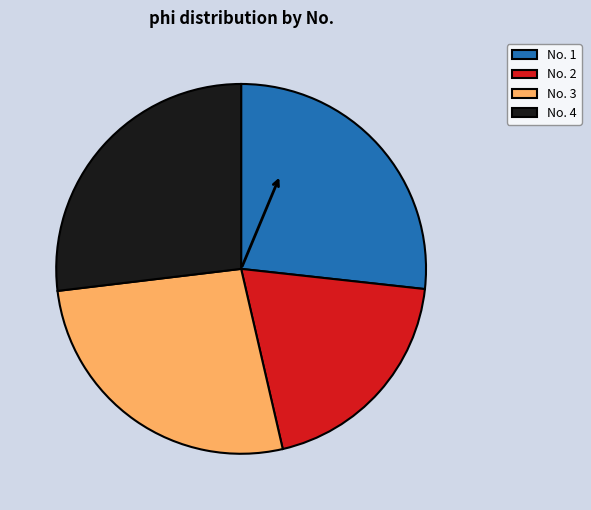

Is it true that No. 3 is 27% of the pie?

True